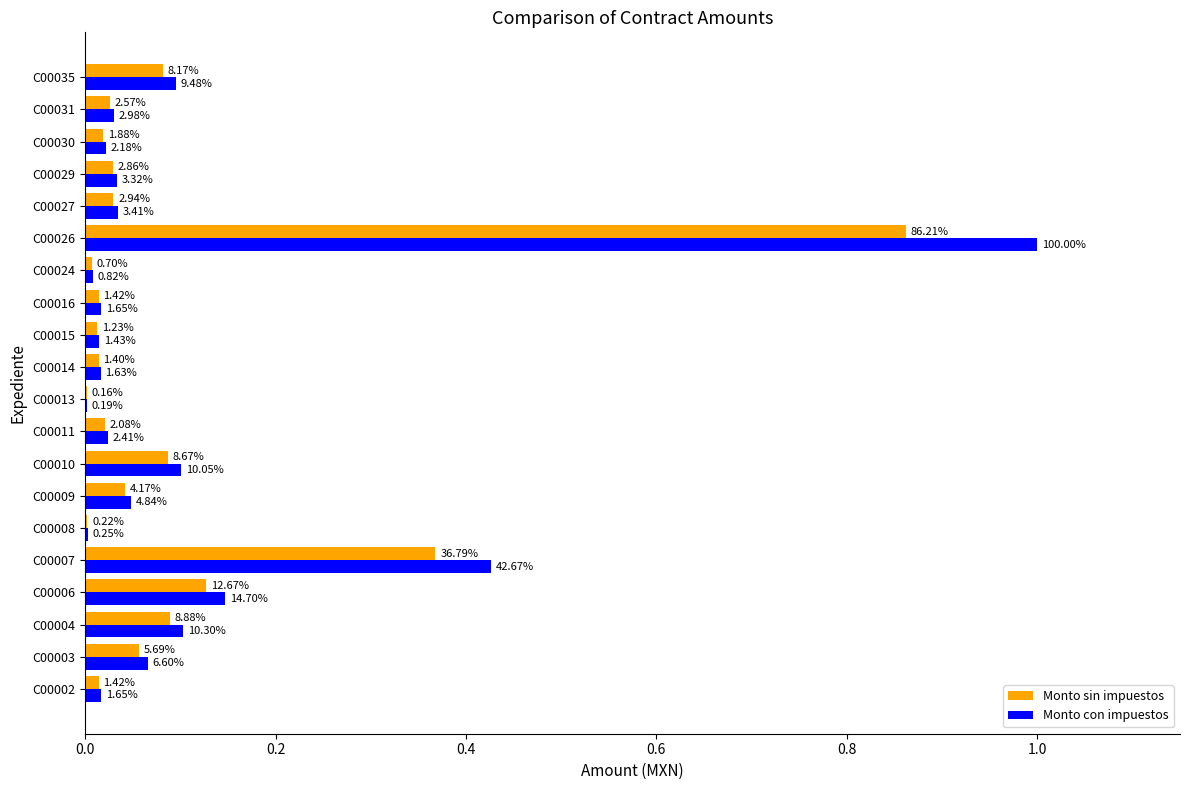

What is the difference between the second highest and second lowest values in the Monto sin impuestos series?

0.4